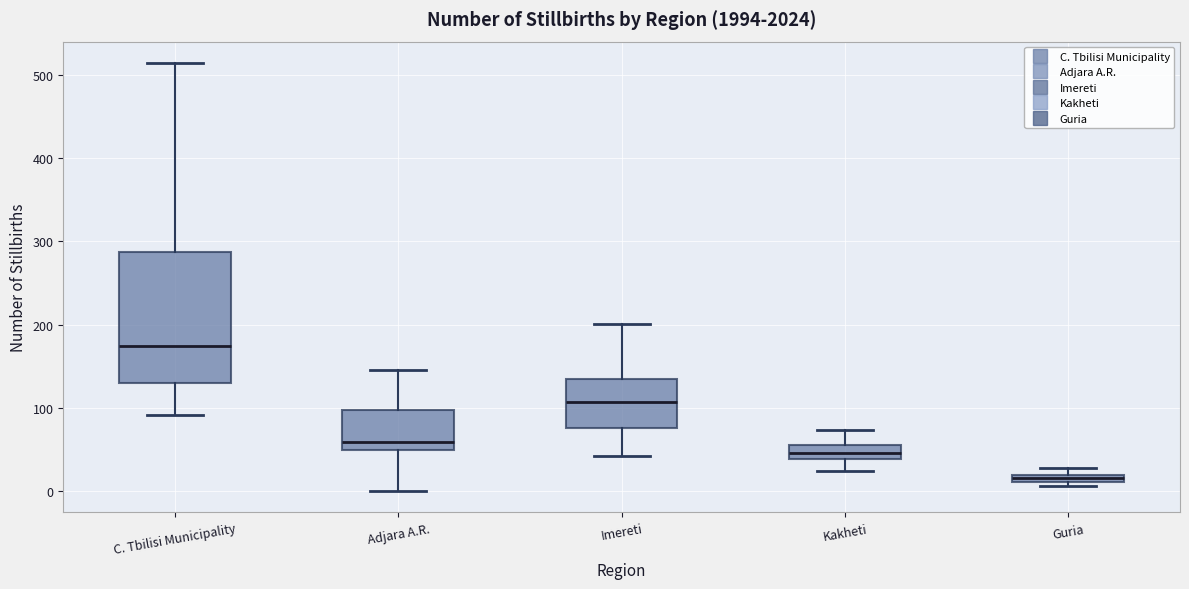

Which box has the highest median line?

C. Tbilisi Municipality